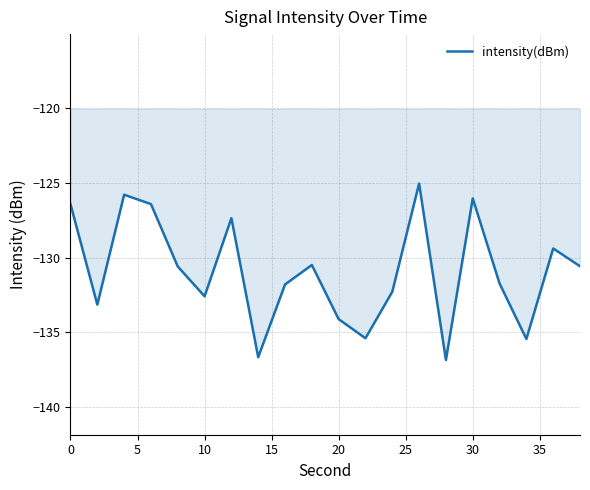

Is this an area chart (filled region under the line)?

No